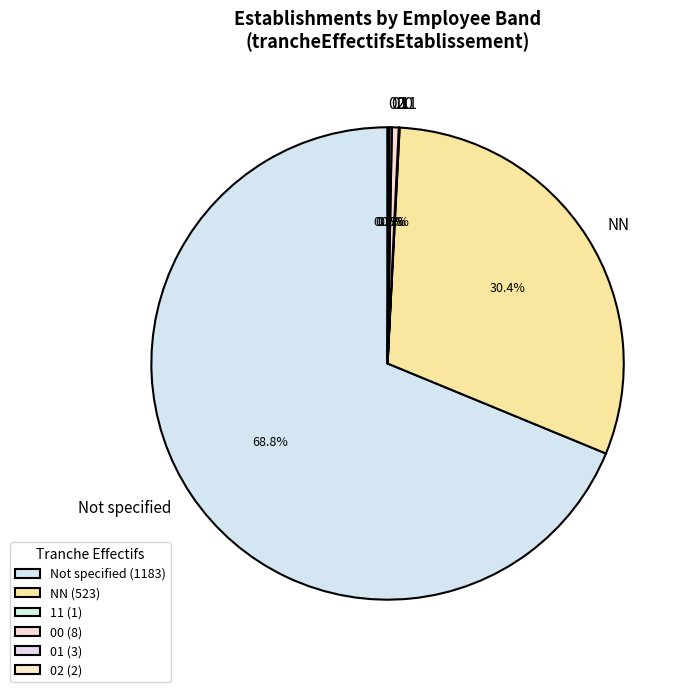

Is there a majority slice in this chart?

Yes